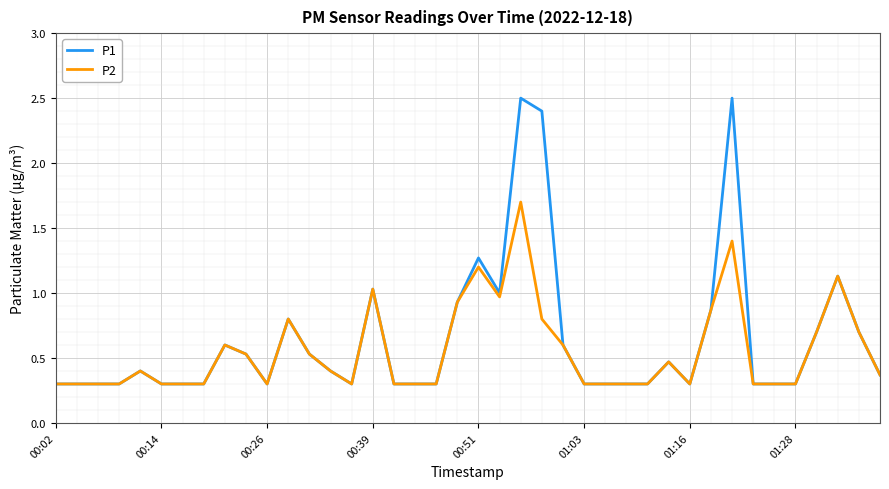

Rank the series by their maximum value, from lowest to highest.

P2, P1